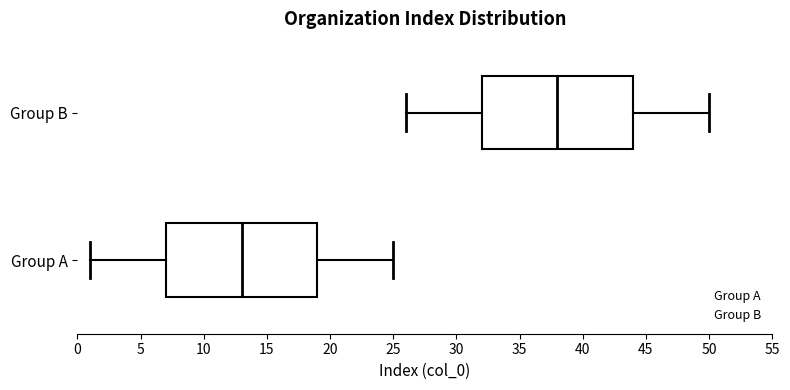

Reading bottom to top, read every box against the x-axis: the position of its median line, the range the box covers, and the ends of its whiskers. The values are not printed on the chart, so give them approximately, as read against the axis.

Group A: median 13, box 7 to 19, whiskers 1 to 25
Group B: median 38, box 32 to 44, whiskers 26 to 50